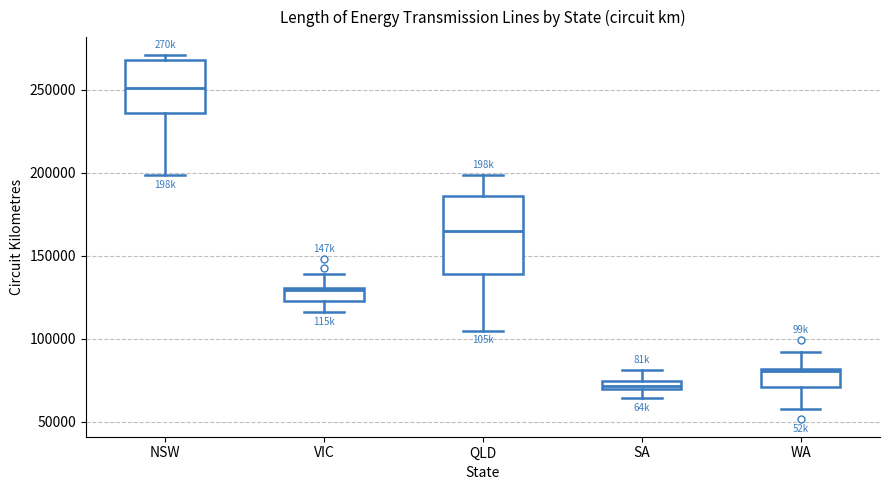

Which box's median line is the highest?

NSW